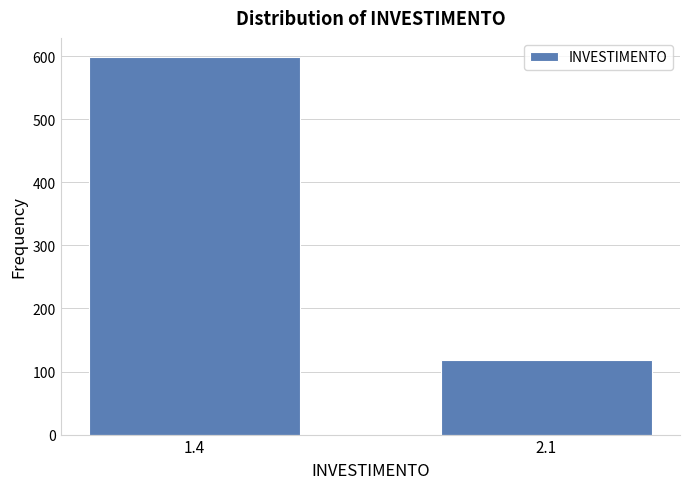

Reading left to right, extract all data points from this chart.

1.4=599	2.1=119